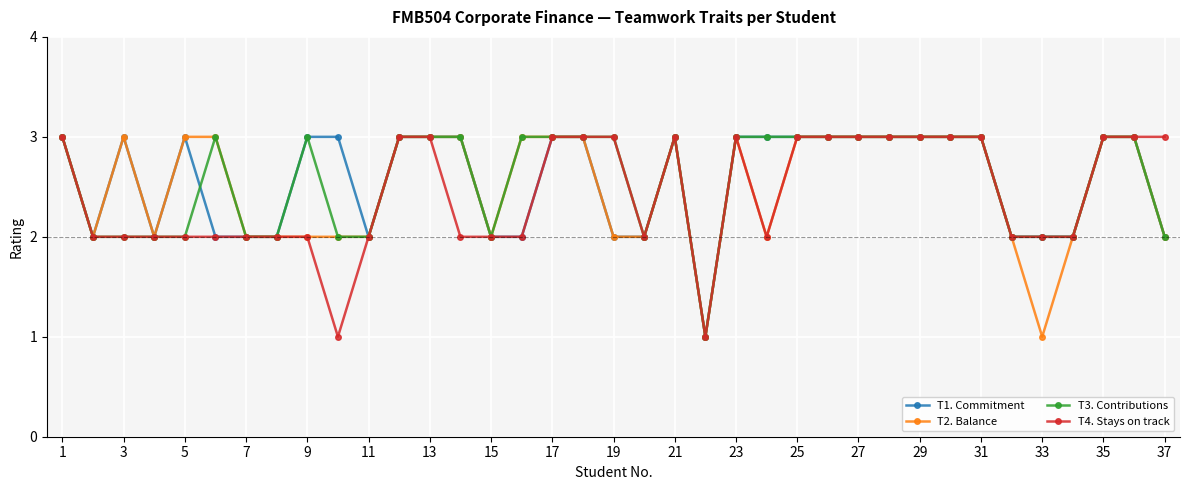

What is the greatest value displayed?

3